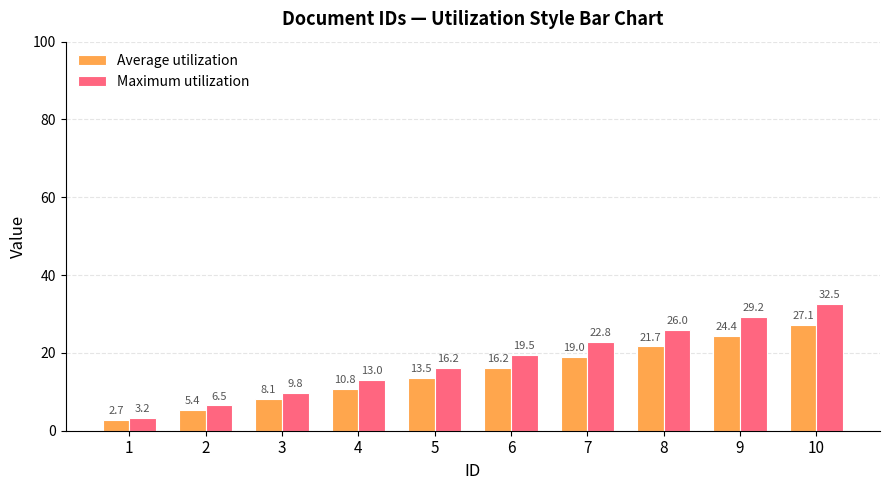

Which series has the largest total across all categories?

Maximum utilization